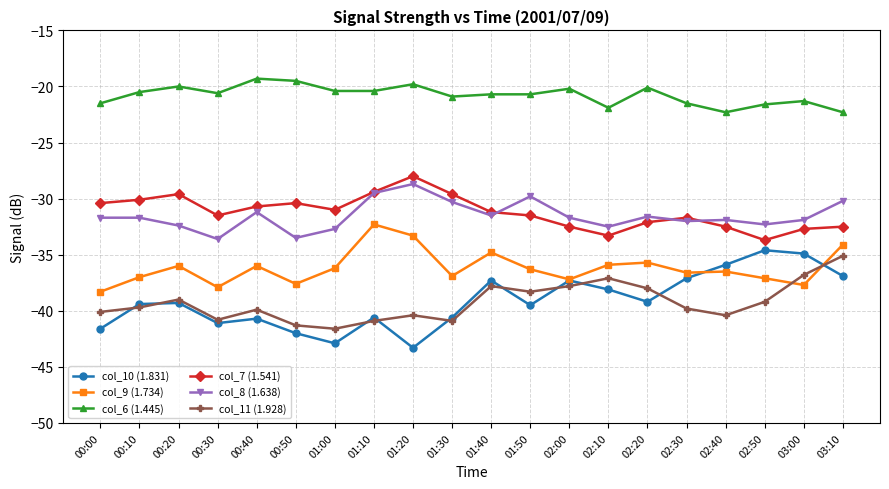

What is the average value of the col_8 (1.638) series?

-31.5